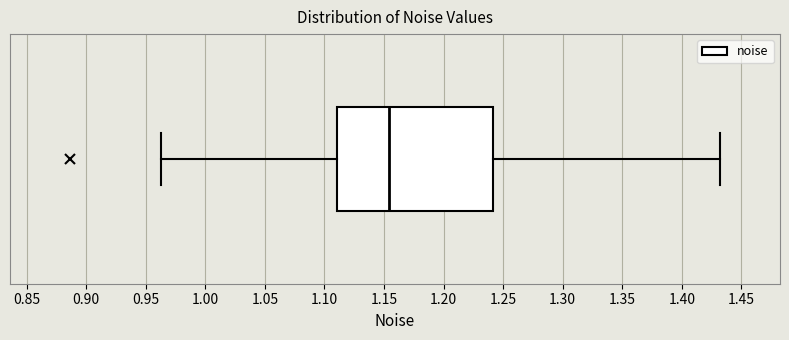

Read this box plot against the x-axis: the position of the median line, the range covered by the box, and the ends of both whiskers. The values are not printed on the chart, so give them approximately, as read against the axis.

median 1.155, box 1.110 to 1.240, whiskers 0.960 to 1.430